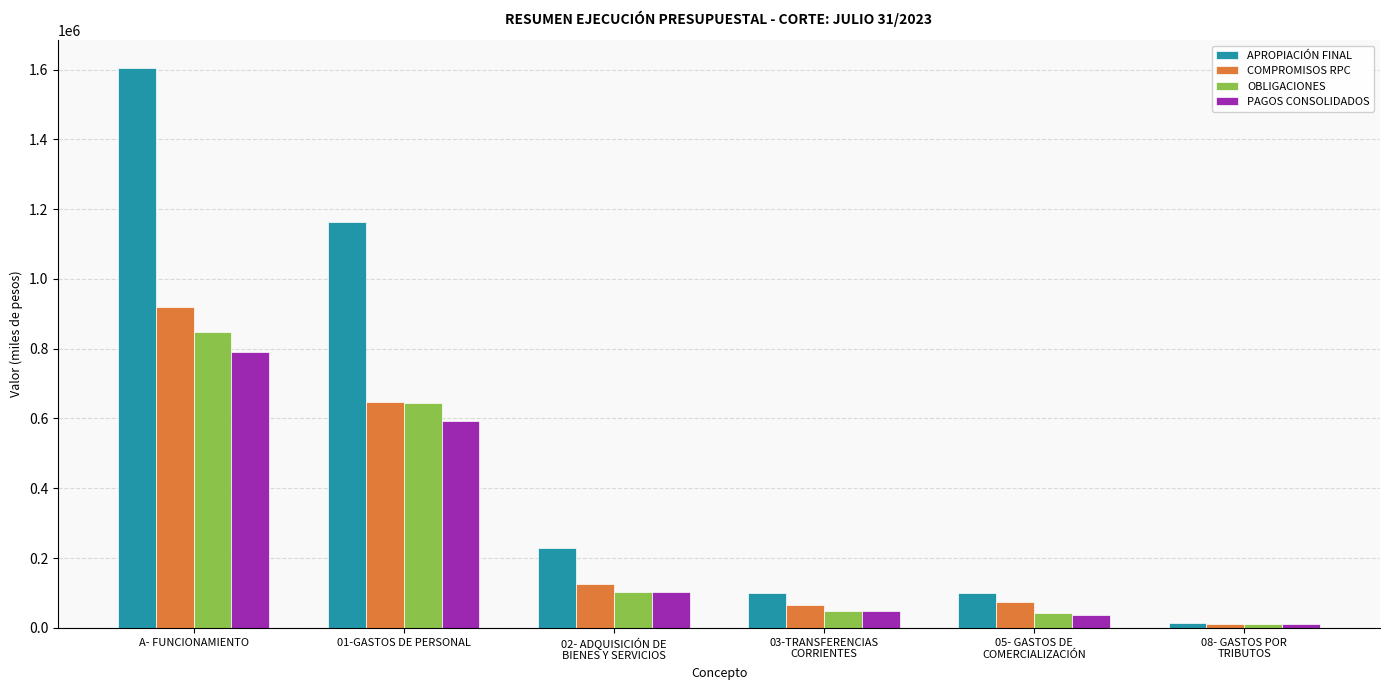

Are the bars horizontal?

No